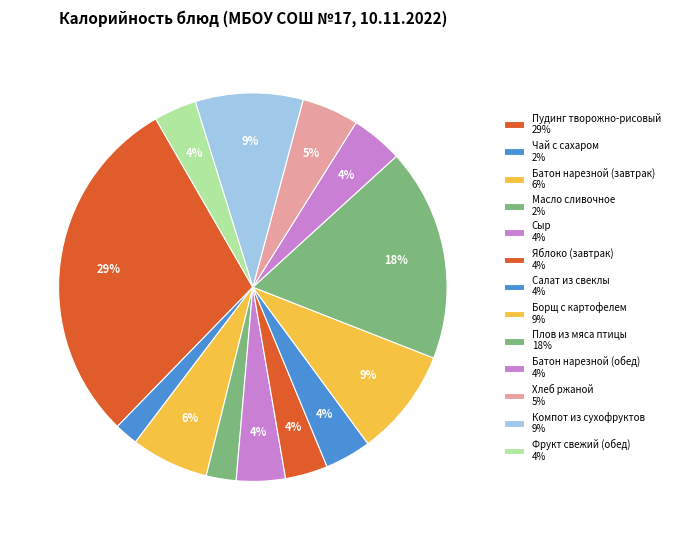

Count the number of slices in the pie.

13